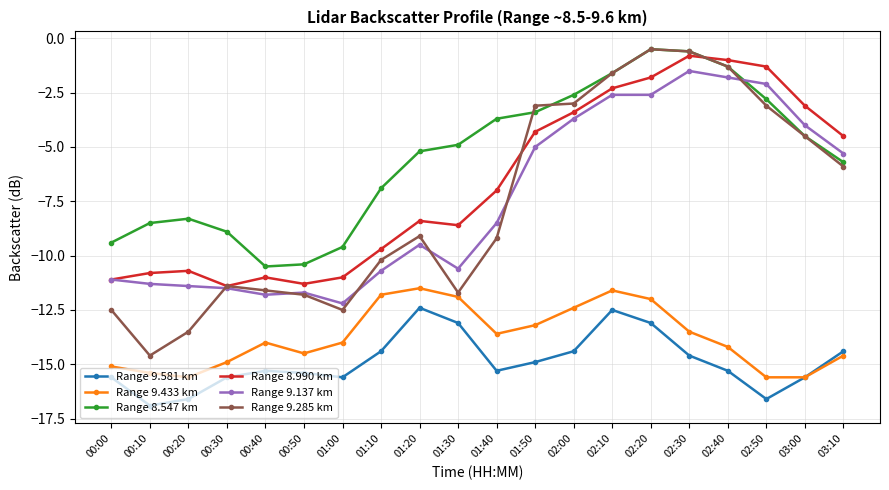

What is the minimum value shown in the chart?

-16.9